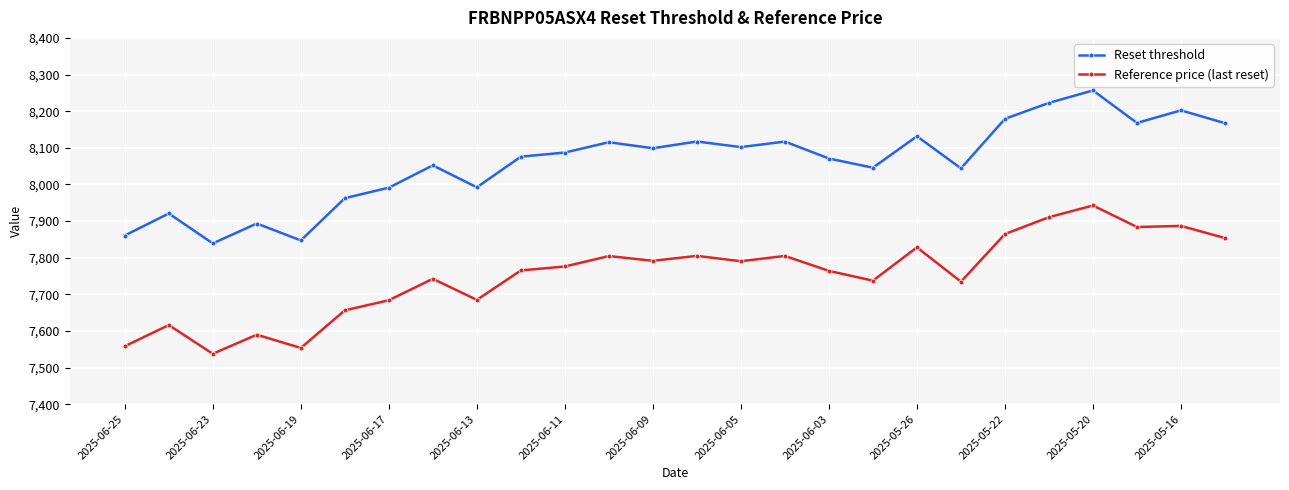

Which series has the largest total across all categories?

Reset threshold